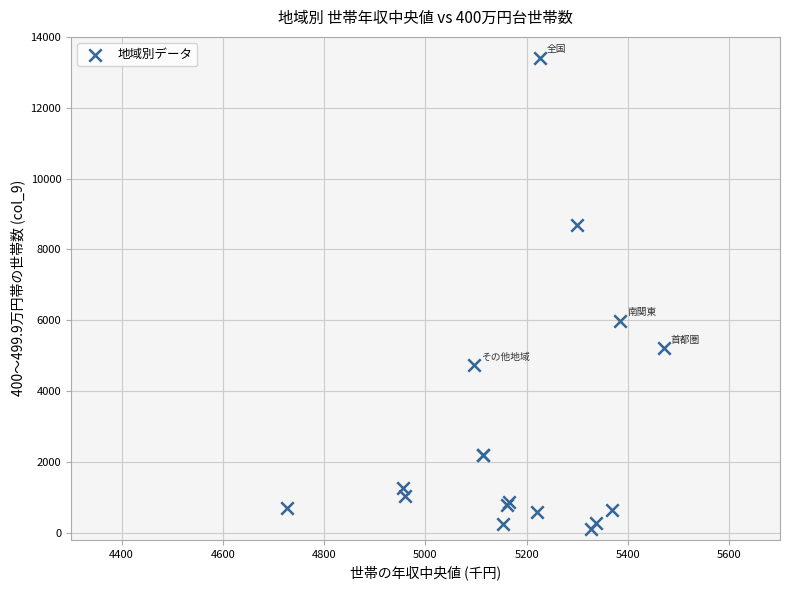

What Y value in the scatter plot is closest to 6765?

5987